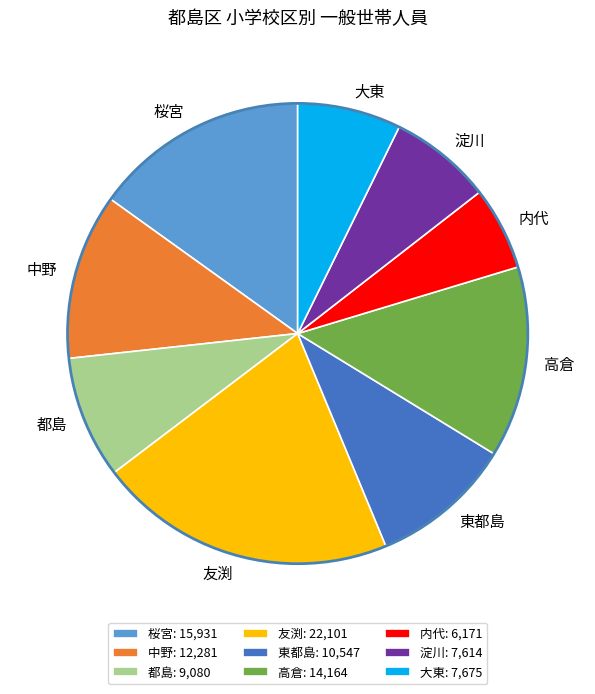

Do 淀川 and 友渕 together represent more than half of the pie?

No